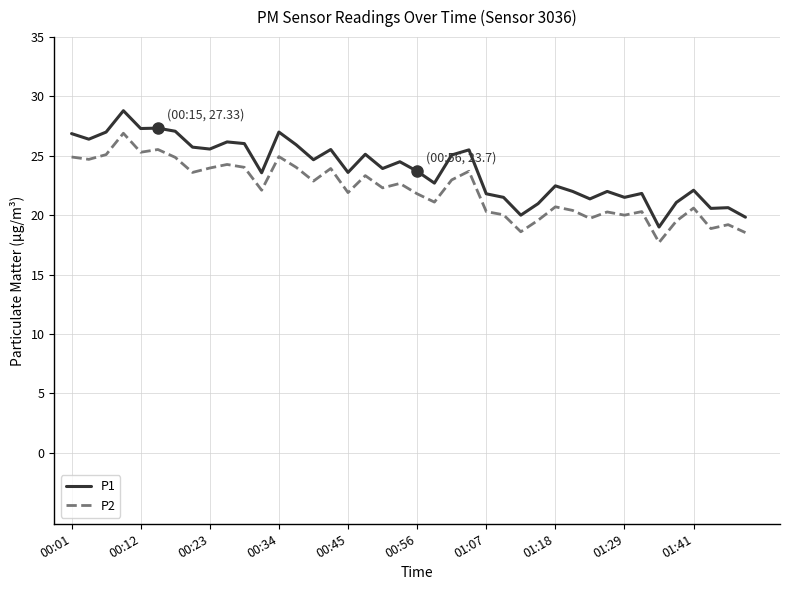

Which series has the largest total across all categories?

P1